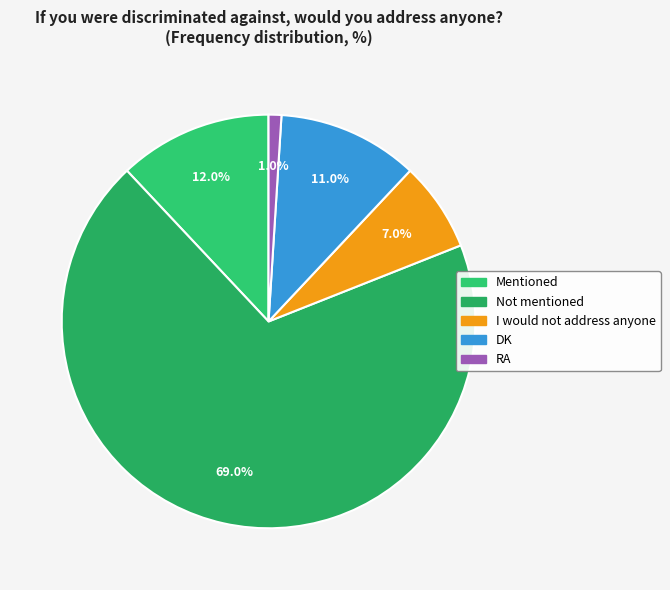

Does Not mentioned represent more than half of the total?

Yes